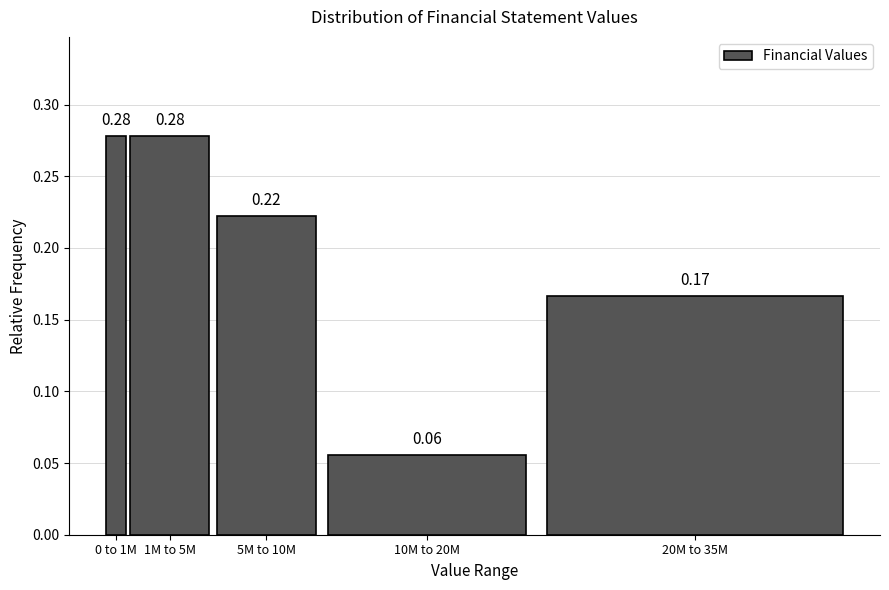

Between 20M to 35M and 10M to 20M, which is larger?

20M to 35M